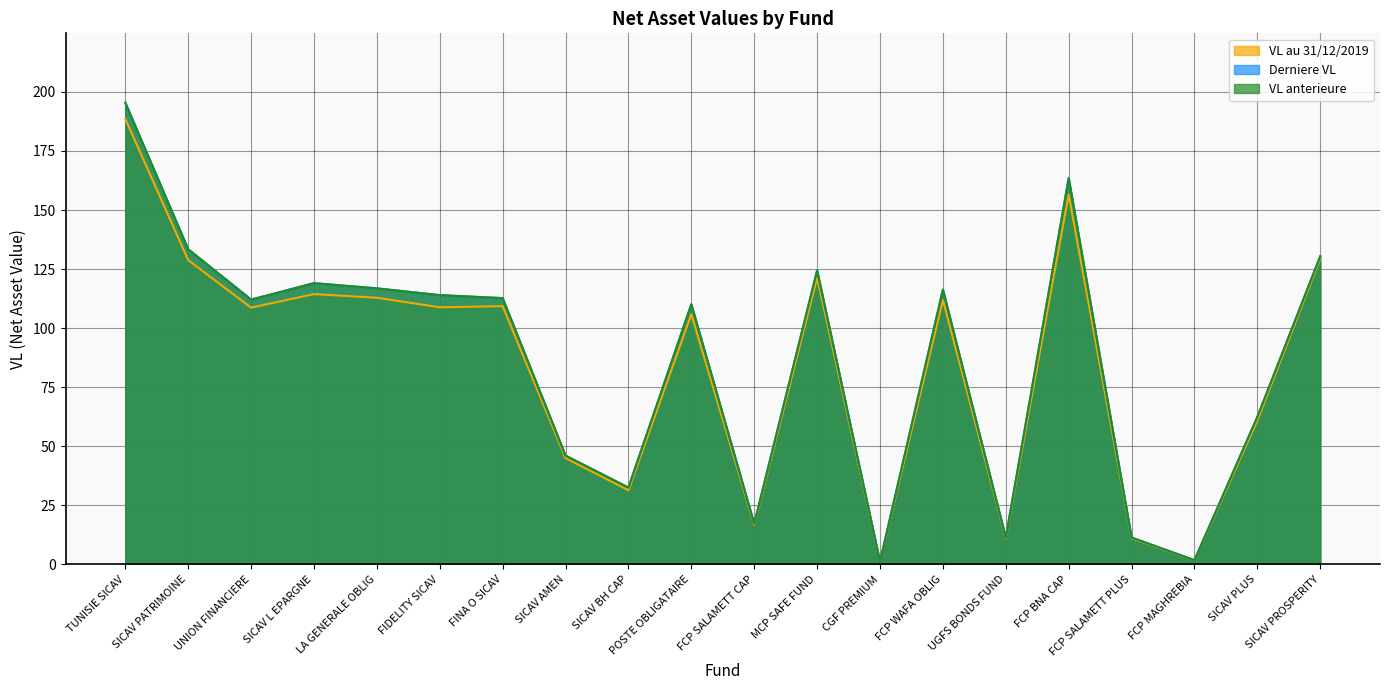

What is the label of the 13th point from the right?

SICAV AMEN